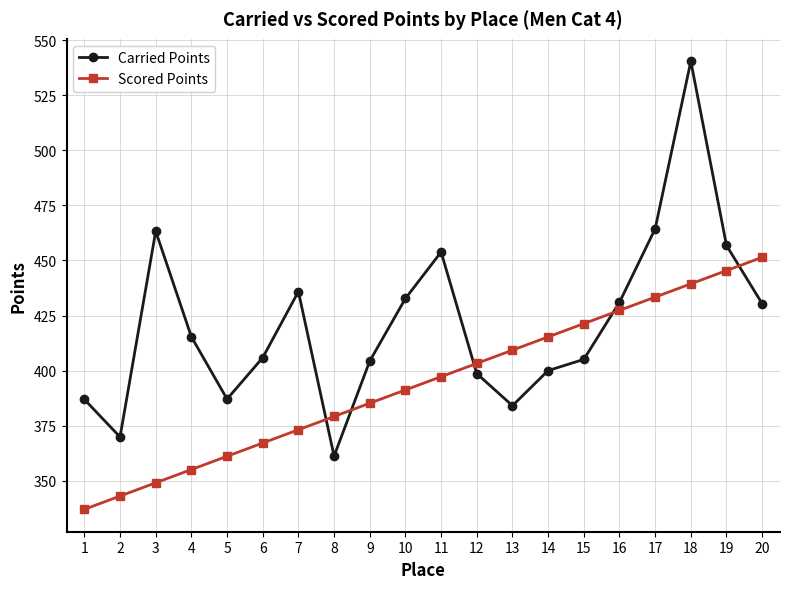

What are all the series names shown in the legend?

Carried Points, Scored Points